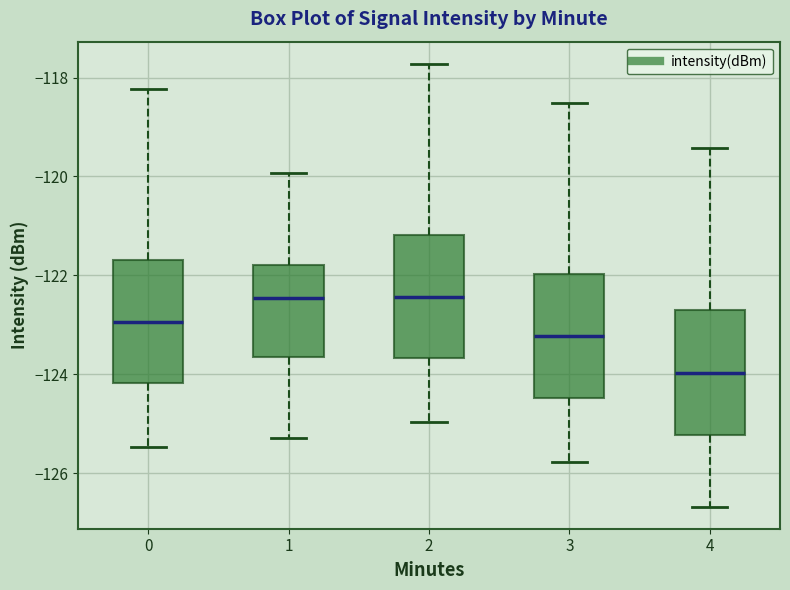

Reading left to right, transcribe this box plot: for each box, give where its median line is, the range the box spans, and where its two whiskers end, as read against the y-axis. The values are not printed on the chart, so give them approximately, as read against the axis.

0: median -123.0, box -124.2 to -121.6, whiskers -125.4 to -118.2
1: median -122.4, box -123.6 to -121.8, whiskers -125.2 to -120.0
2: median -122.4, box -123.6 to -121.2, whiskers -125.0 to -117.8
3: median -123.2, box -124.4 to -122.0, whiskers -125.8 to -118.6
4: median -124.0, box -125.2 to -122.8, whiskers -126.6 to -119.4